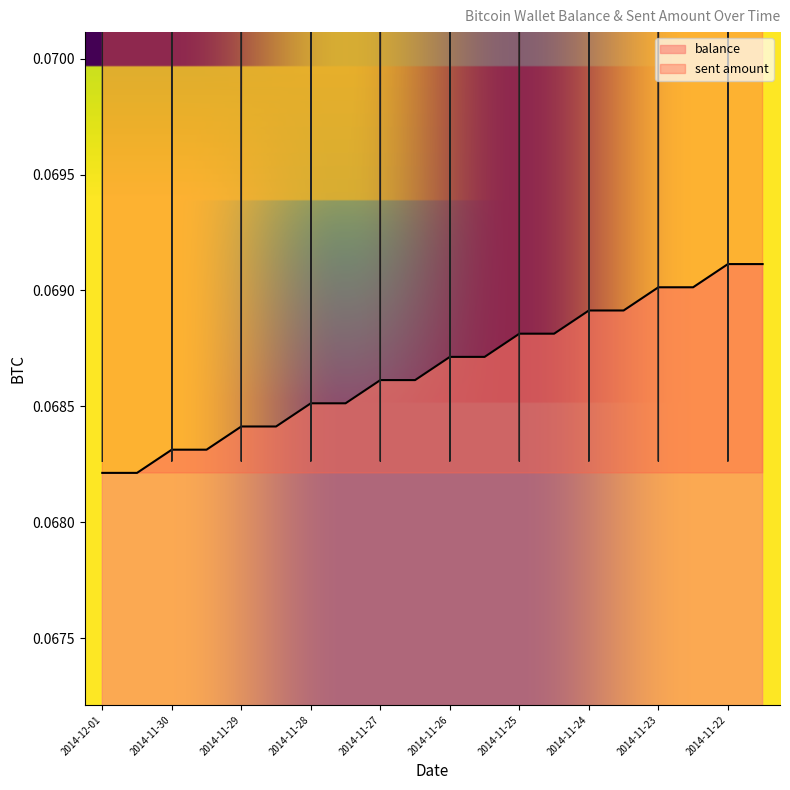

How many distinct data groups are displayed?

2